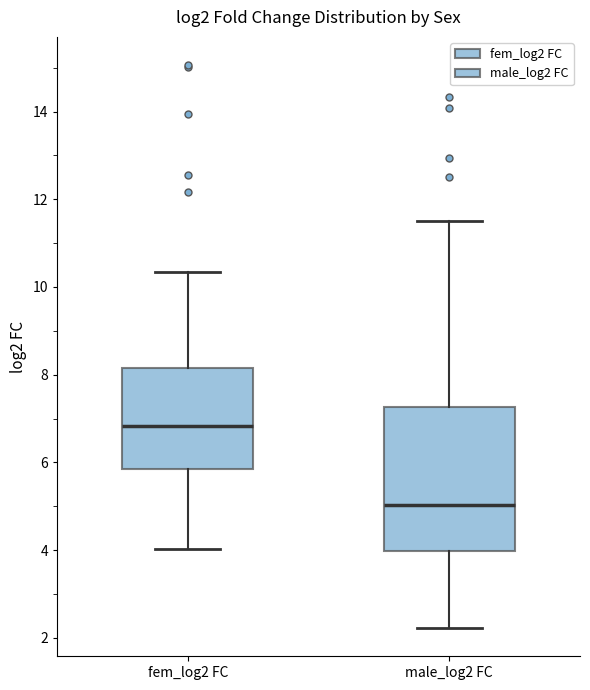

Reading left to right, transcribe this box plot: for each box, give where its median line is, the range the box spans, and where its two whiskers end, as read against the y-axis. The values are not printed on the chart, so give them approximately, as read against the axis.

fem_log2 FC: median 6.8, box 5.8 to 8.2, whiskers 4.0 to 10.4
male_log2 FC: median 5.0, box 4.0 to 7.2, whiskers 2.2 to 11.6